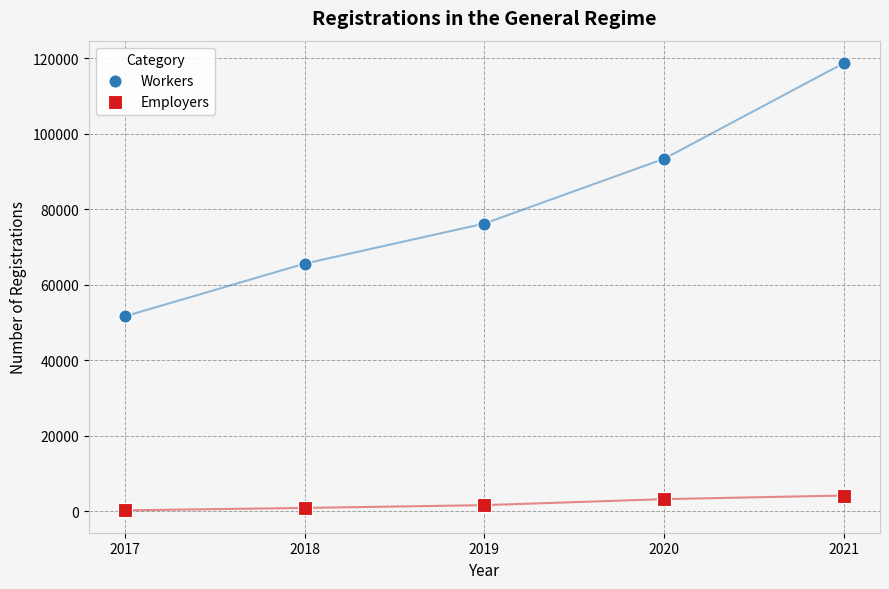

Across all series, what Y value is closest to 59511?

65614